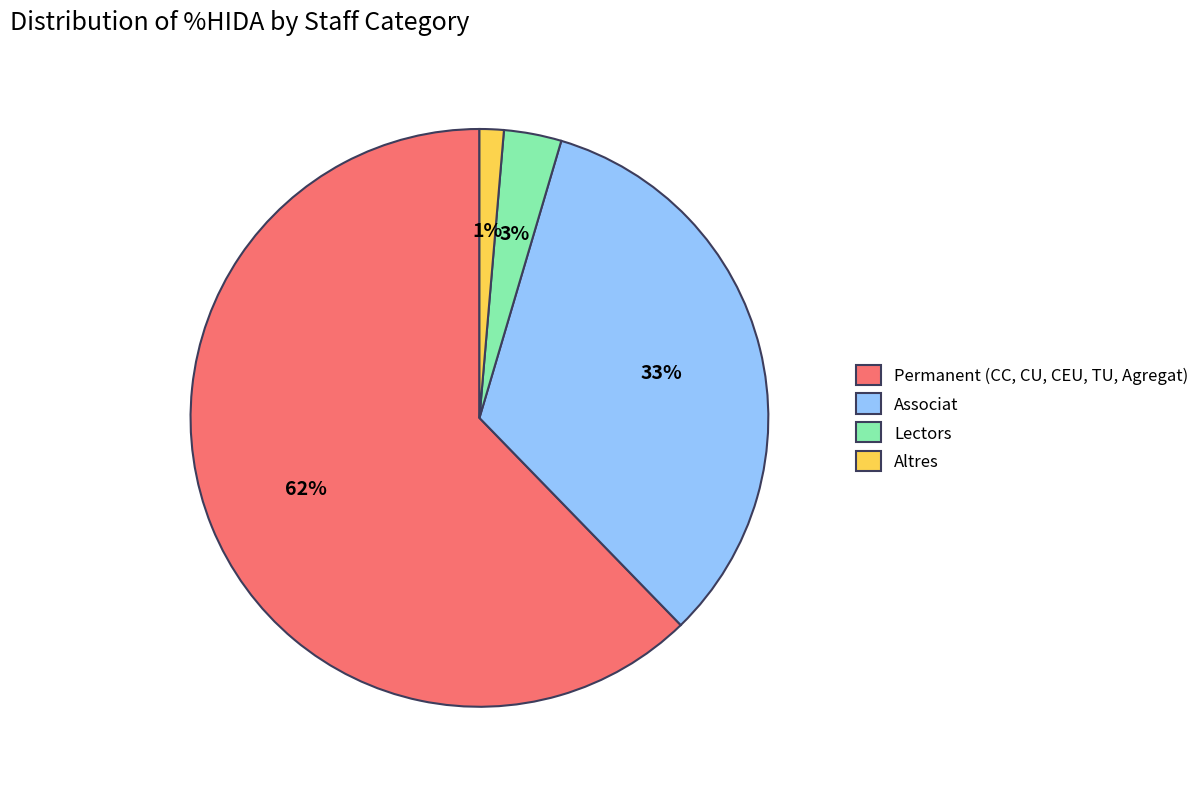

To the nearest percent, what is the average slice percentage?

25%